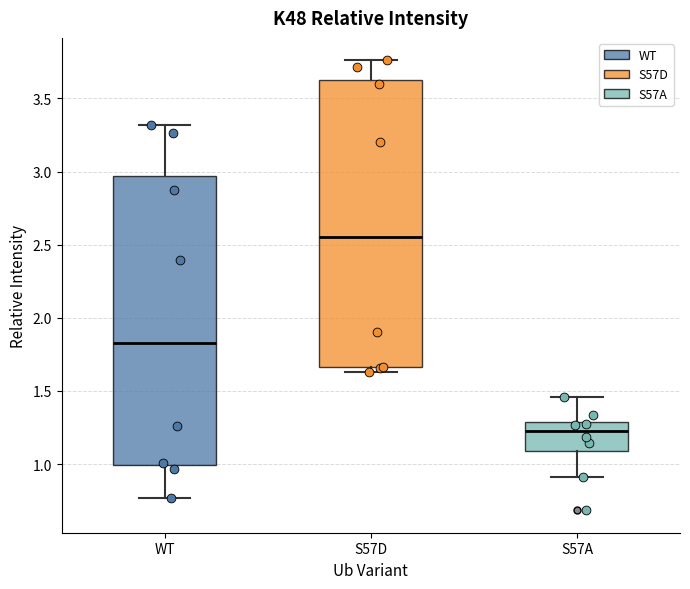

Where does the lower whisker of the box for WT end on the y-axis? The values are not printed on the chart, so give them approximately, as read against the axis.

0.75